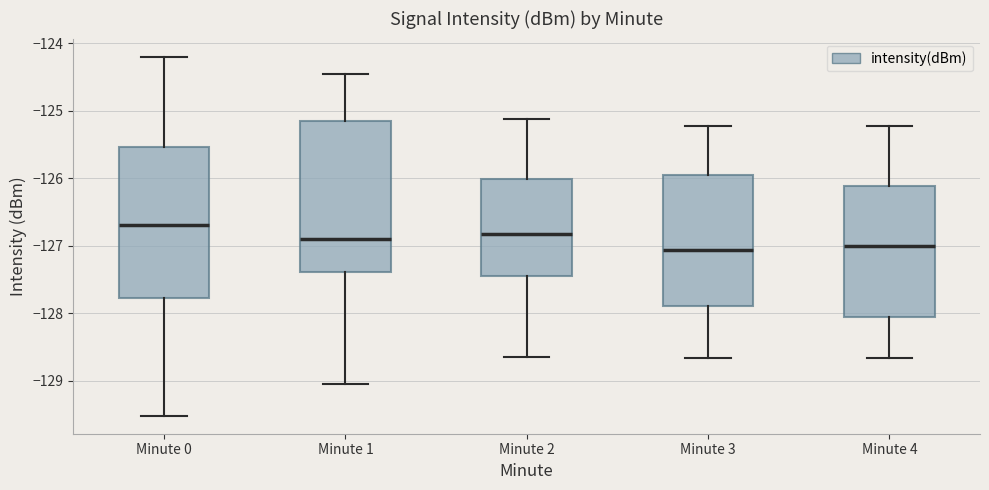

Where does the upper whisker of the box for Minute 2 end on the y-axis? The values are not printed on the chart, so give them approximately, as read against the axis.

-125.1